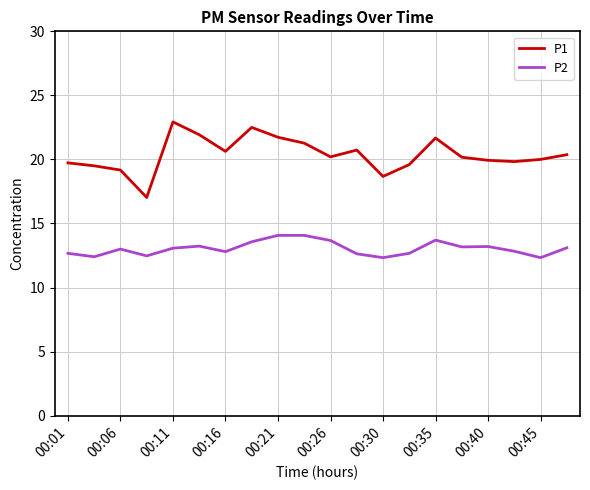

What is the maximum value for P1?

22.9